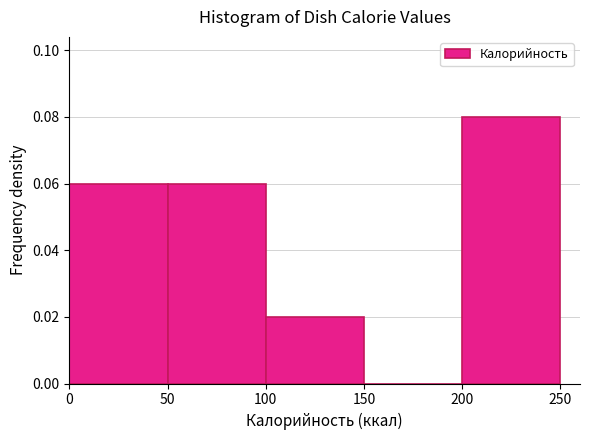

How tall is the bar that spans 0 to 50 on the x-axis? The values are not printed on the chart, so give them approximately, as read against the axis.

0.06